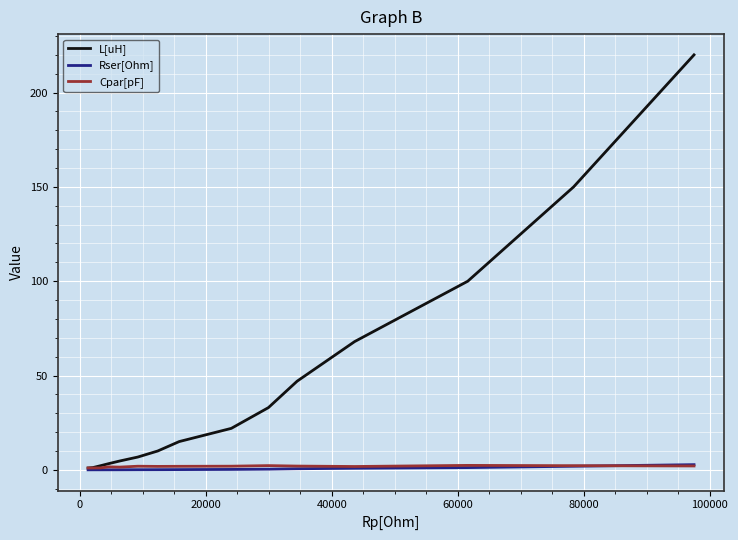

What is the maximum value shown in the chart?

220.0